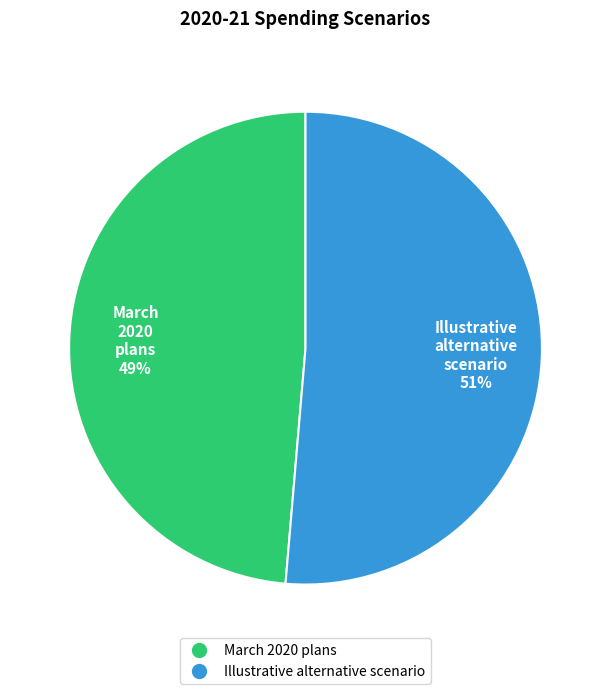

Is Illustrative alternative scenario the majority of the pie?

Yes